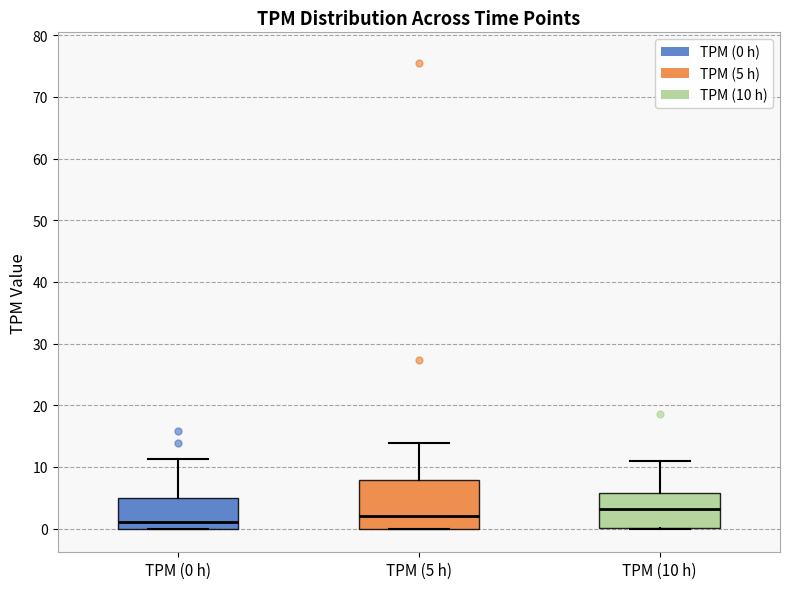

Reading left to right, read every box against the y-axis: the position of its median line, the range the box covers, and the ends of its whiskers. The values are not printed on the chart, so give them approximately, as read against the axis.

TPM (0 h): median 1, box 0 to 5, whiskers 0 to 11
TPM (5 h): median 2, box 0 to 8, whiskers 0 to 14
TPM (10 h): median 3, box 0 to 6, whiskers 0 to 11